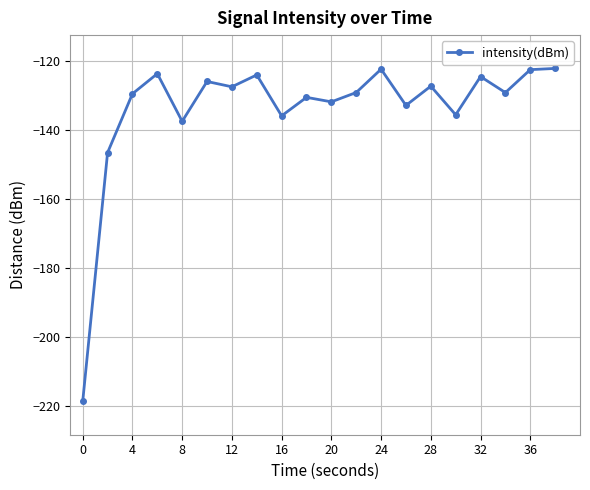

Does the chart have visible grid lines?

Yes